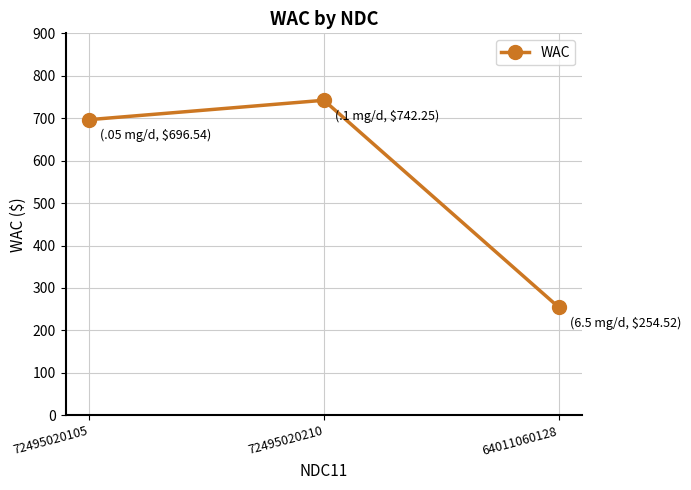

List the labels in order of value, smallest first.

64011060128, 72495020105, 72495020210